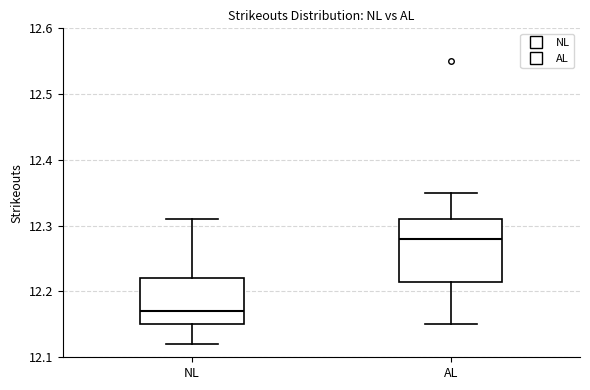

Reading left to right, read every box against the y-axis: the position of its median line, the range the box covers, and the ends of its whiskers. The values are not printed on the chart, so give them approximately, as read against the axis.

NL: median 12.17, box 12.15 to 12.22, whiskers 12.12 to 12.31
AL: median 12.28, box 12.22 to 12.31, whiskers 12.15 to 12.35